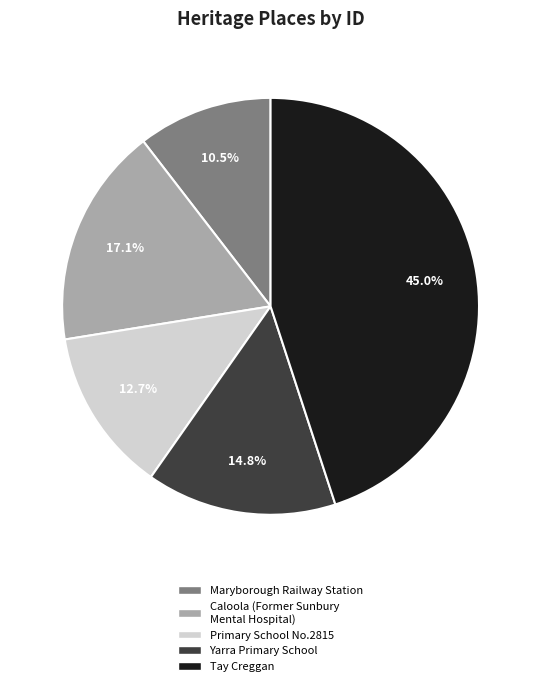

Is there a majority slice in this chart?

No